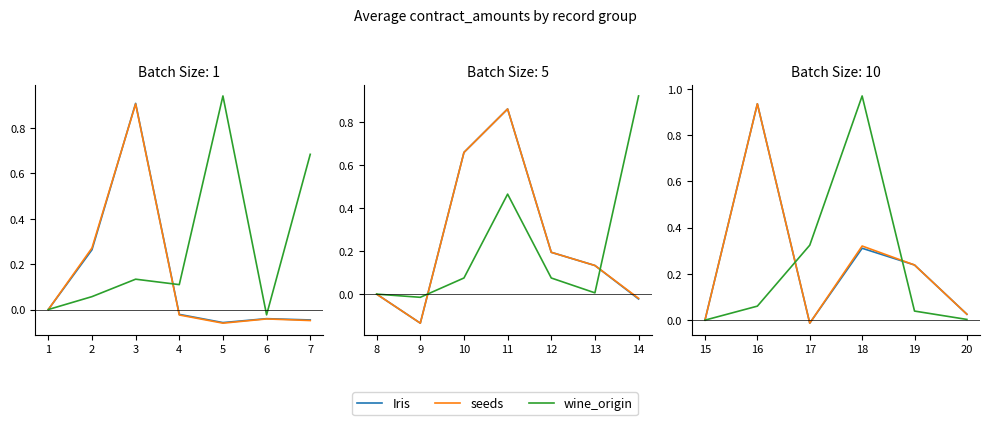

How many data points in wine_origin are above 0?

5